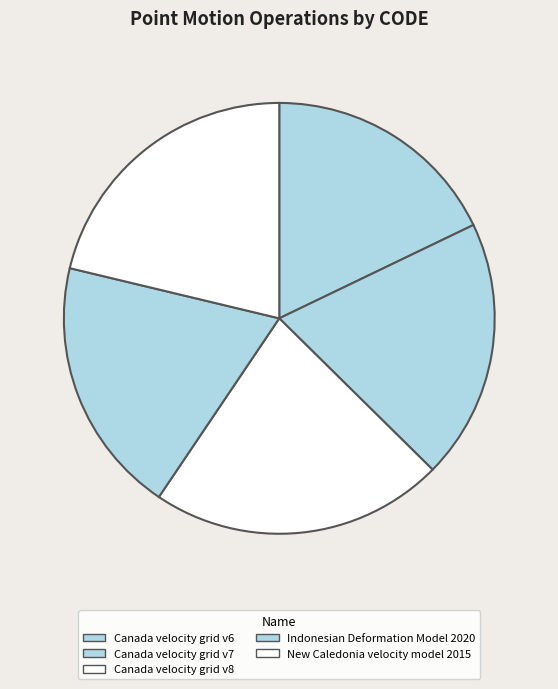

How many slices are in this pie chart?

5